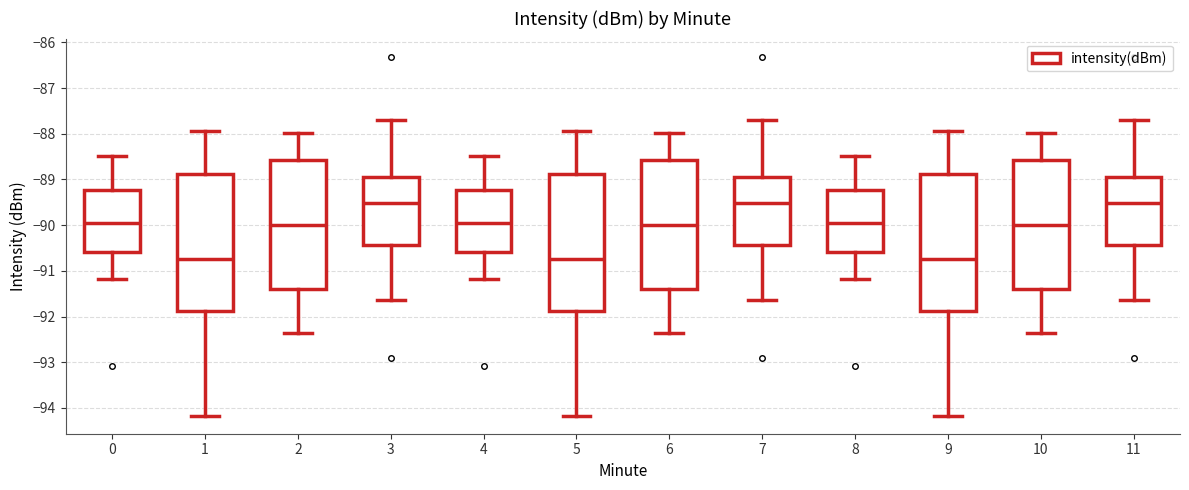

Reading left to right, read every box against the y-axis: the position of its median line, the range the box covers, and the ends of its whiskers. The values are not printed on the chart, so give them approximately, as read against the axis.

0: median -89.9, box -90.6 to -89.2, whiskers -91.2 to -88.5
1: median -90.7, box -91.9 to -88.9, whiskers -94.2 to -87.9
2: median -90.0, box -91.4 to -88.6, whiskers -92.4 to -88.0
3: median -89.5, box -90.4 to -89.0, whiskers -91.6 to -87.7
4: median -89.9, box -90.6 to -89.2, whiskers -91.2 to -88.5
5: median -90.7, box -91.9 to -88.9, whiskers -94.2 to -87.9
6: median -90.0, box -91.4 to -88.6, whiskers -92.4 to -88.0
7: median -89.5, box -90.4 to -89.0, whiskers -91.6 to -87.7
8: median -89.9, box -90.6 to -89.2, whiskers -91.2 to -88.5
9: median -90.7, box -91.9 to -88.9, whiskers -94.2 to -87.9
10: median -90.0, box -91.4 to -88.6, whiskers -92.4 to -88.0
11: median -89.5, box -90.4 to -89.0, whiskers -91.6 to -87.7